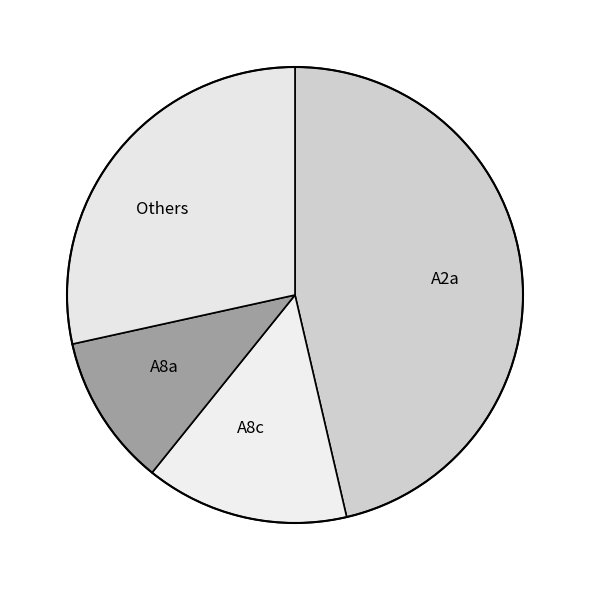

Rank the categories by value from highest to lowest.

A2a, Others, A8c, A8a